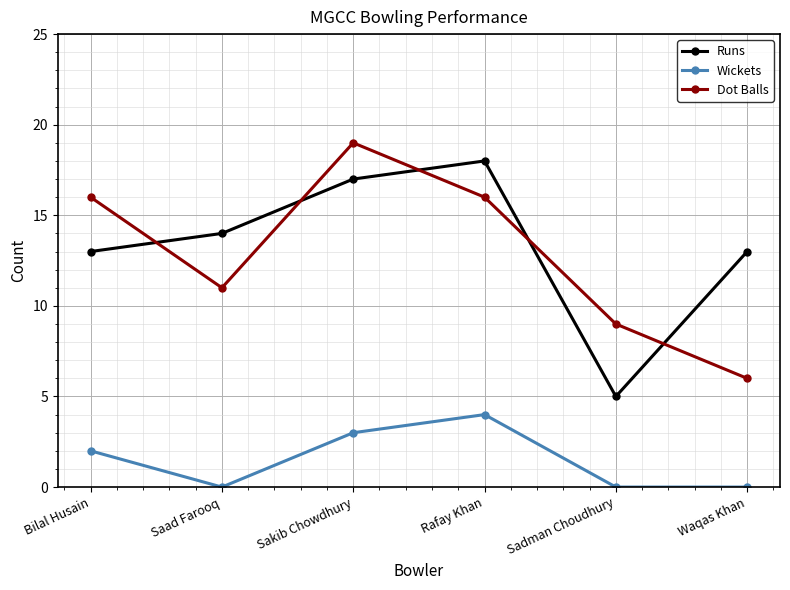

What is the label of the 1st point from the right?

Waqas Khan